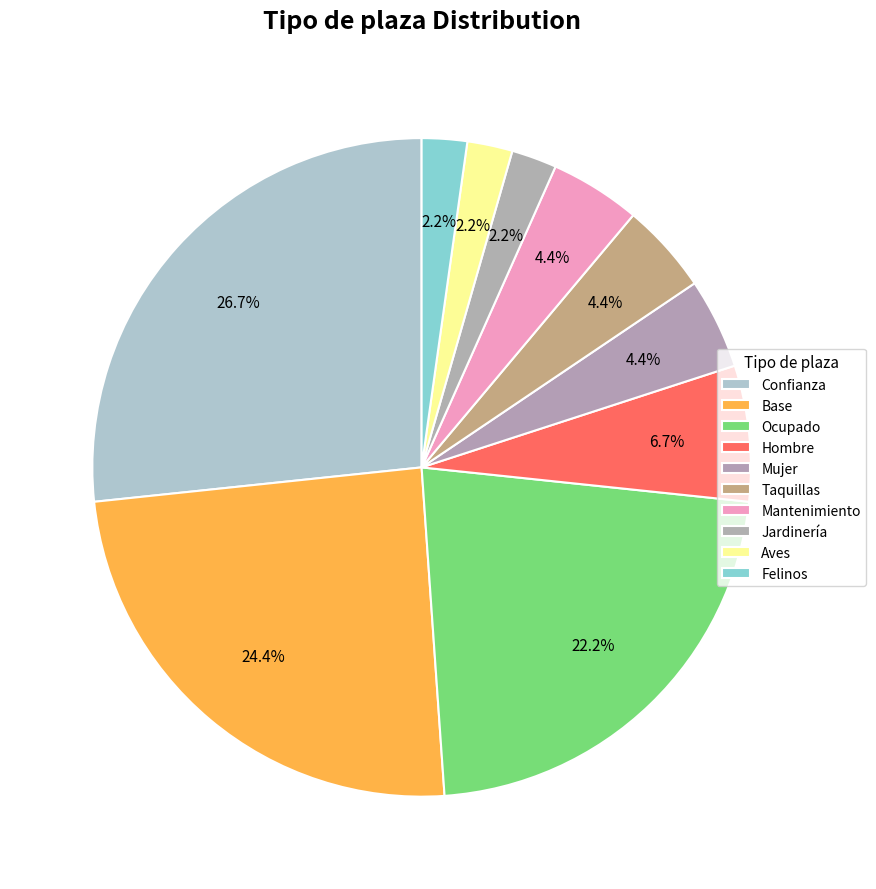

What is the smallest slice in the pie chart?

Jardinería